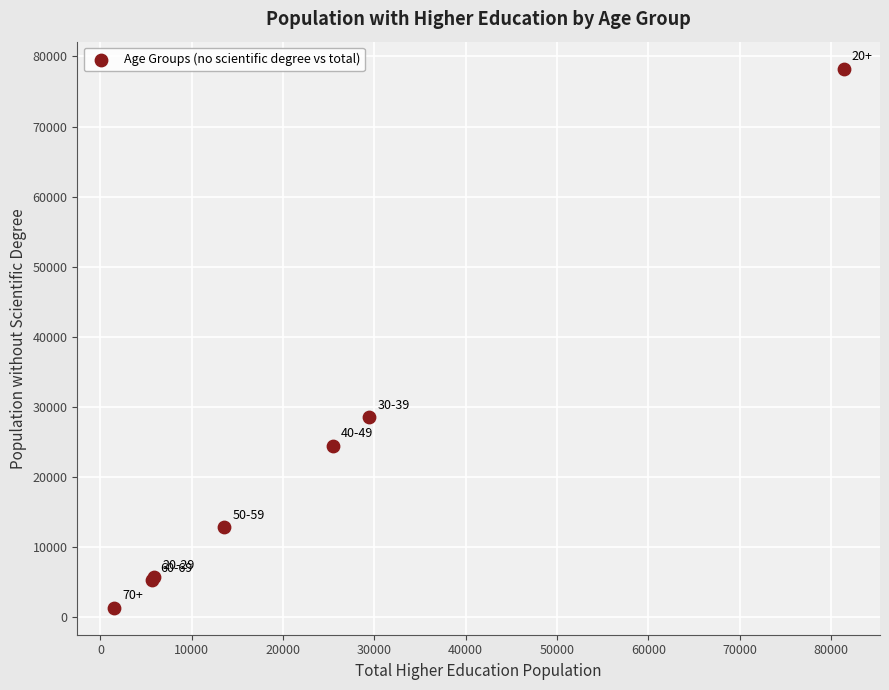

What Y value in the scatter plot is closest to 39808?

28530